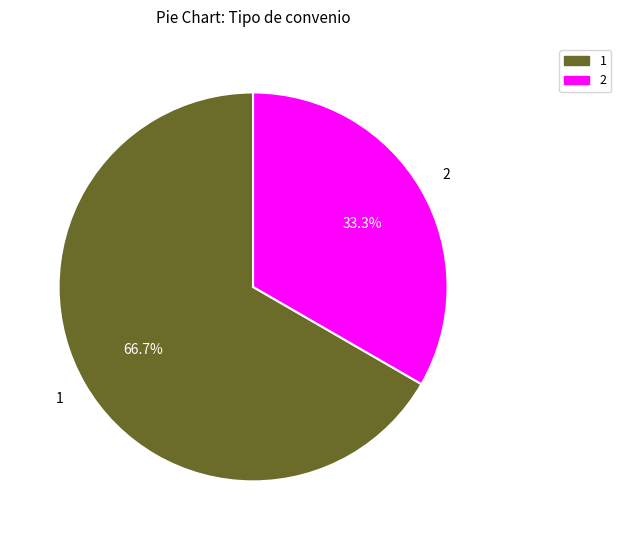

Is there a majority slice in this chart?

Yes